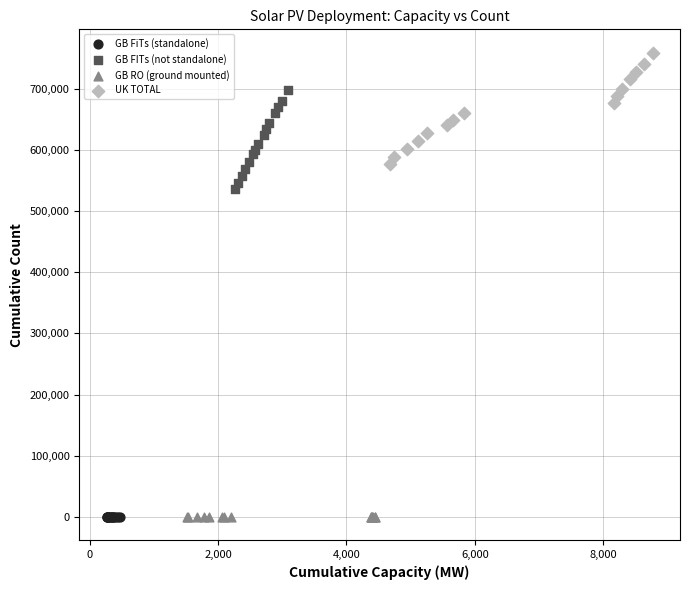

Which series reaches the maximum Y coordinate?

UK TOTAL